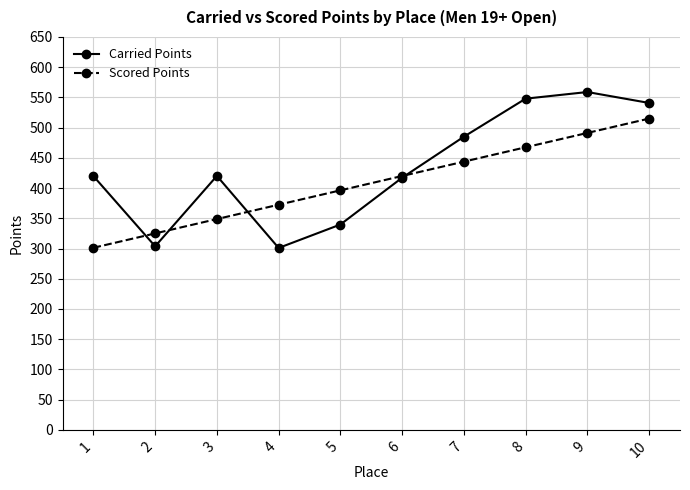

The value of Carried Points at 5 is 215.9. True or false?

False